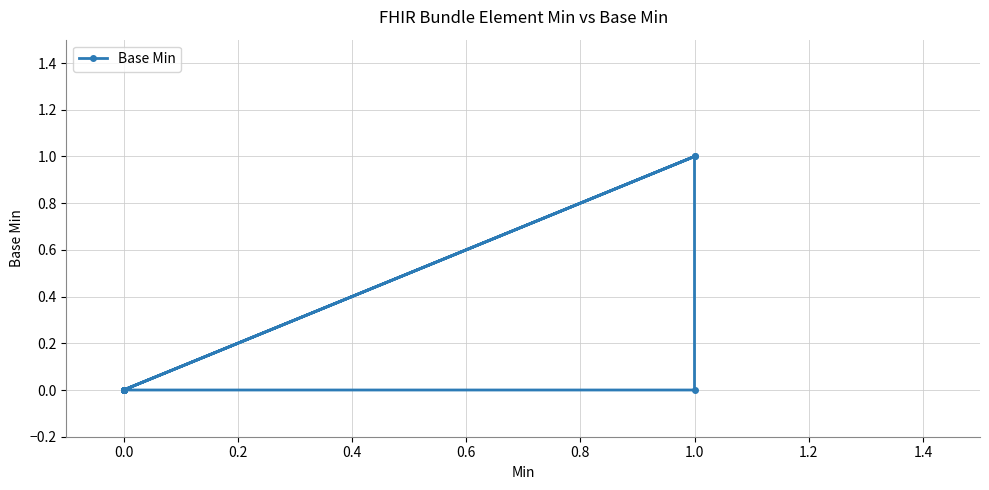

How many values exceed 0?

2